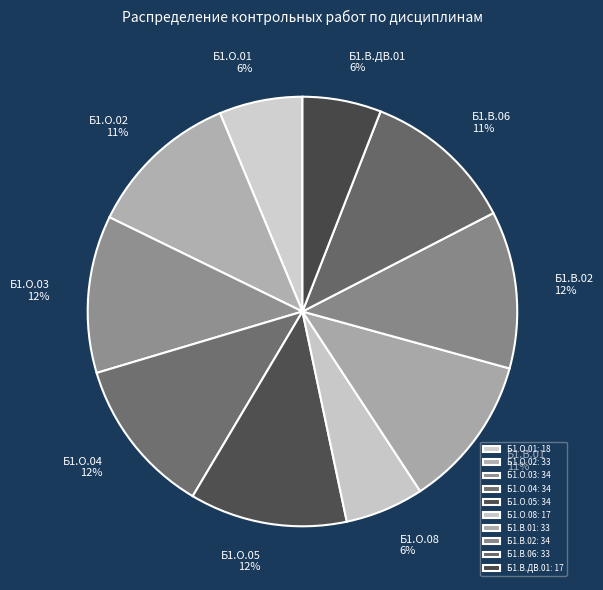

Count the number of slices in the pie.

10